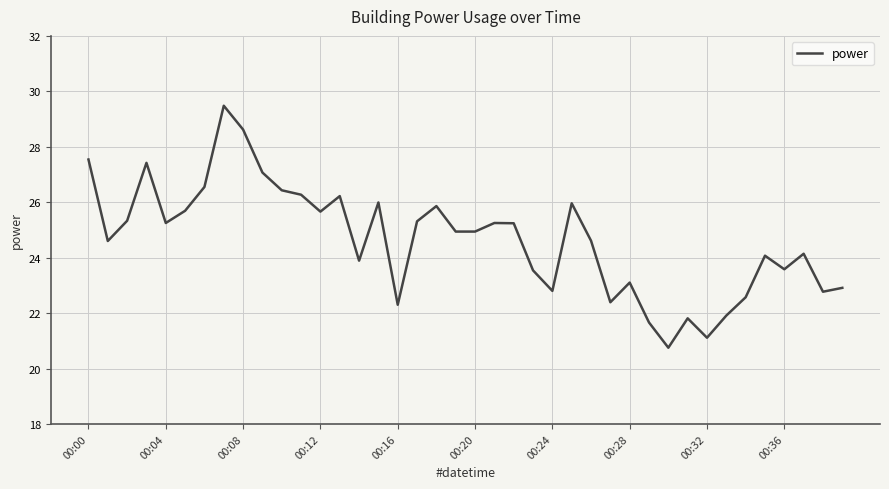

What is the minimum value shown in the chart?

20.8